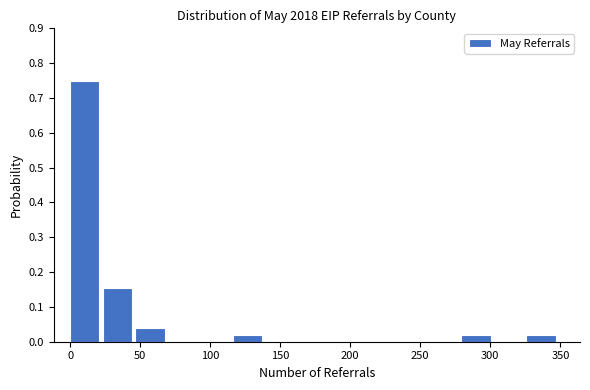

Which range on the x-axis has the tallest bar?

0 to 25